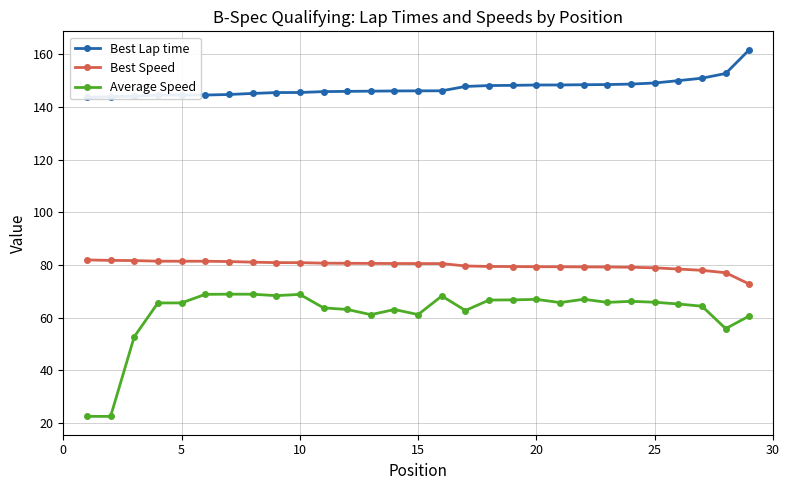

List the series in order of their overall mean, lowest first.

Average Speed, Best Speed, Best Lap time